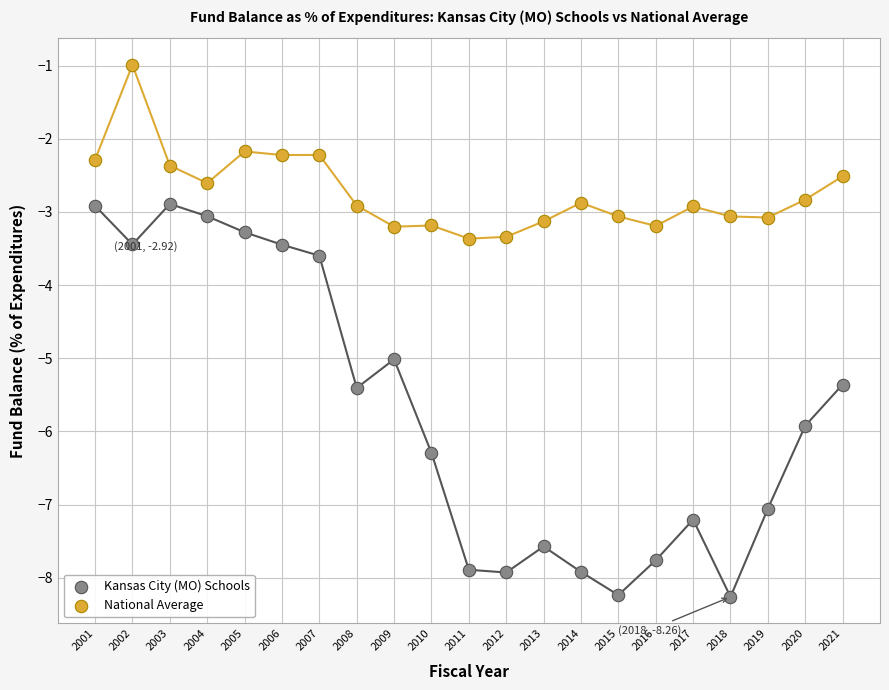

What are all the series names shown in the legend?

Kansas City (MO) Schools, National Average